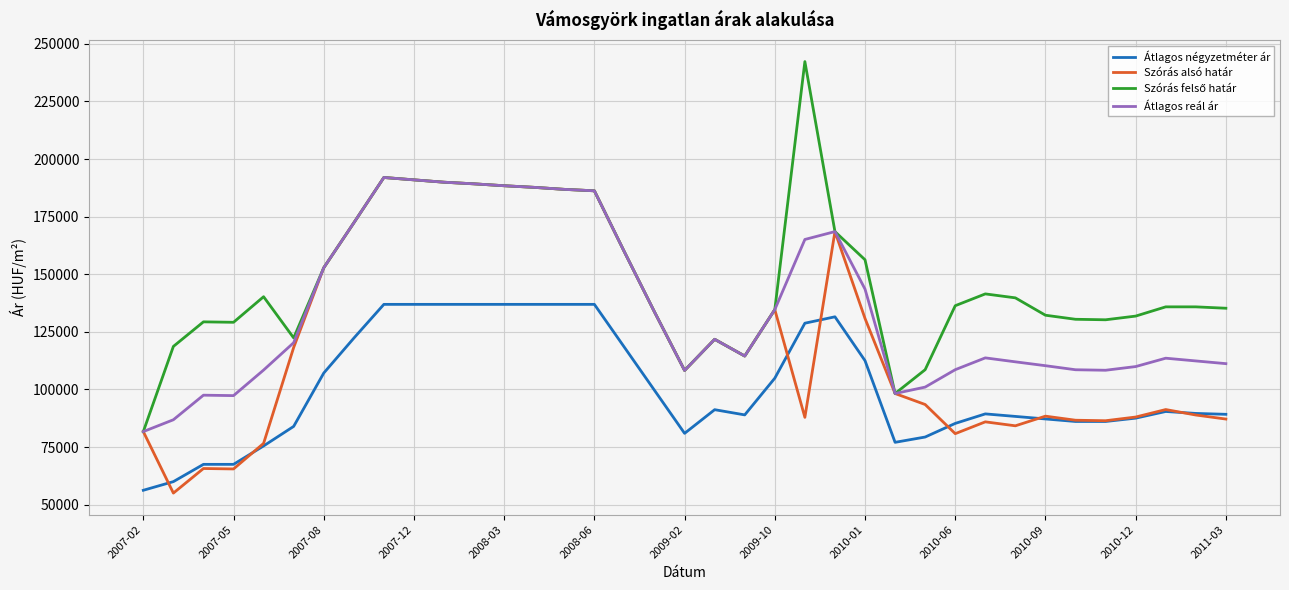

What is the maximum value for Átlagos négyzetméter ár?

136923